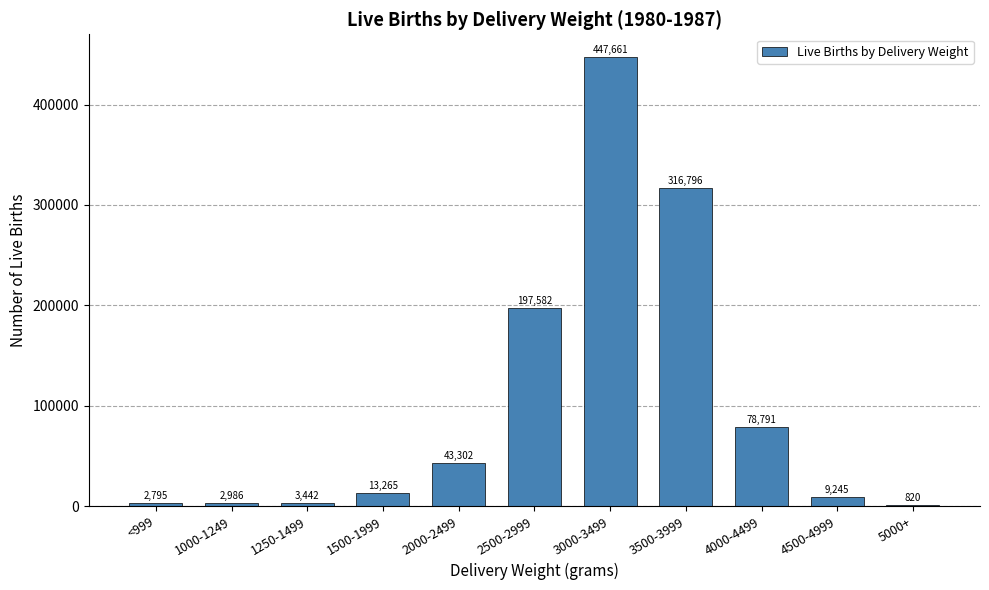

Reading left to right, what are all the values shown in this chart?

<999=2795	1000-1249=2986	1250-1499=3442	1500-1999=13265	2000-2499=43302	2500-2999=197582	3000-3499=447661	3500-3999=316796	4000-4499=78791	4500-4999=9245	5000+=820